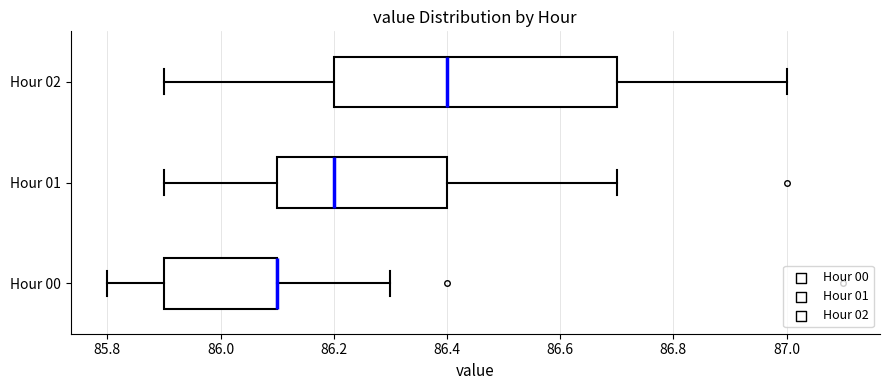

Reading bottom to top, transcribe this box plot: for each box, give where its median line is, the range the box spans, and where its two whiskers end, as read against the x-axis. The values are not printed on the chart, so give them approximately, as read against the axis.

Hour 00: median 86.1 (drawn on the box's right edge), box 85.9 to 86.1, whiskers 85.8 to 86.3
Hour 01: median 86.2, box 86.1 to 86.4, whiskers 85.9 to 86.7
Hour 02: median 86.4, box 86.2 to 86.7, whiskers 85.9 to 87.0